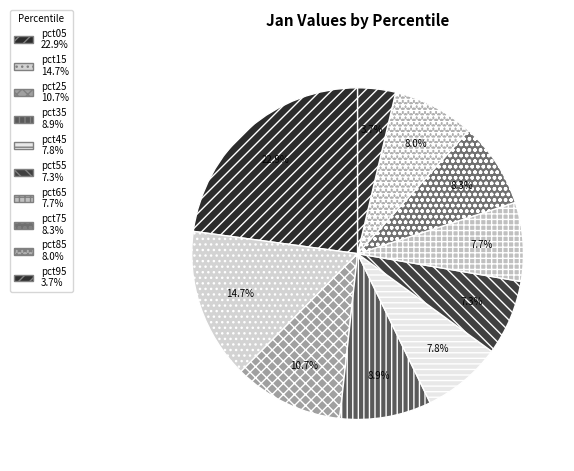

How many slices are in this pie chart?

10